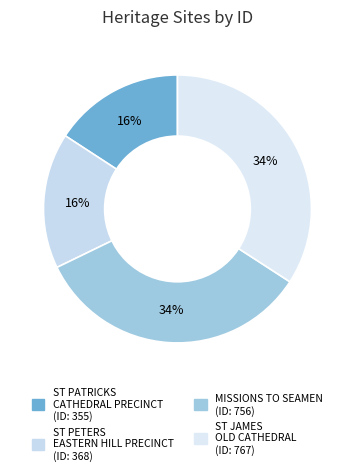

To the nearest percent, what percentage of the pie is ST PETERS EASTERN HILL PRECINCT?

16%